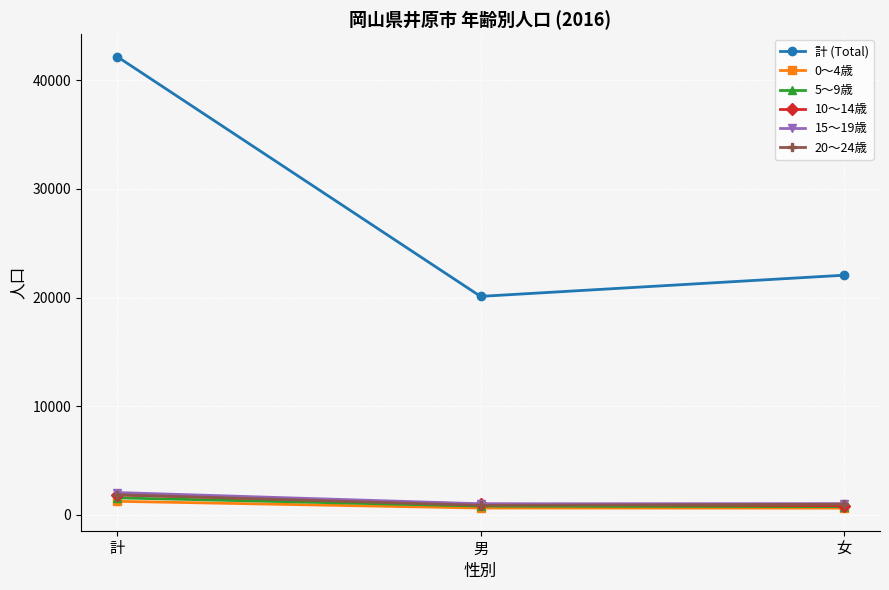

How many series are shown in this chart?

6